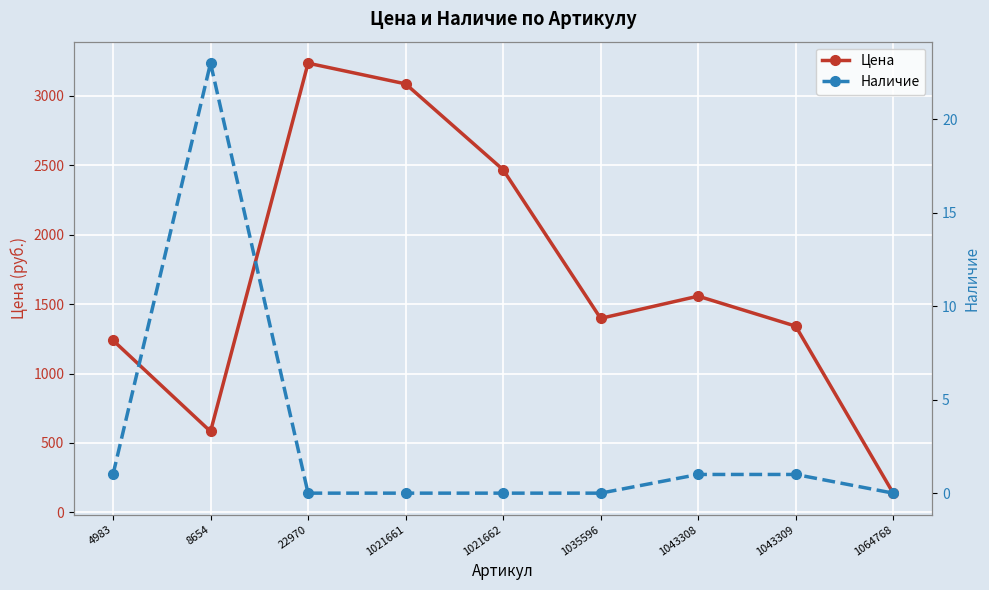

Between 1043309 and 8654, which is larger?

1043309